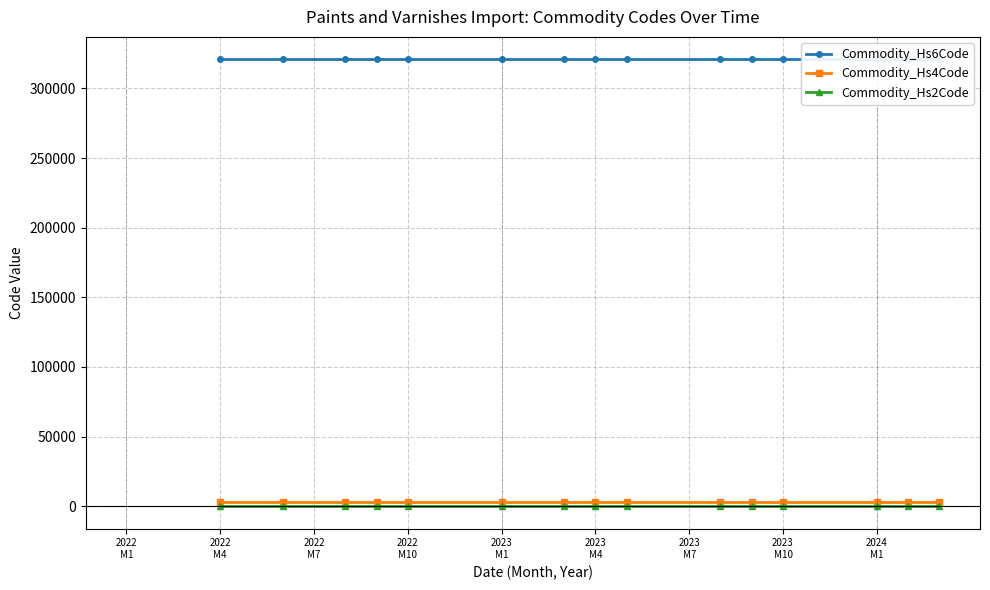

Is the value of Commodity_Hs6Code at 10 greater than the value of Commodity_Hs2Code at 2023
M4?

Yes